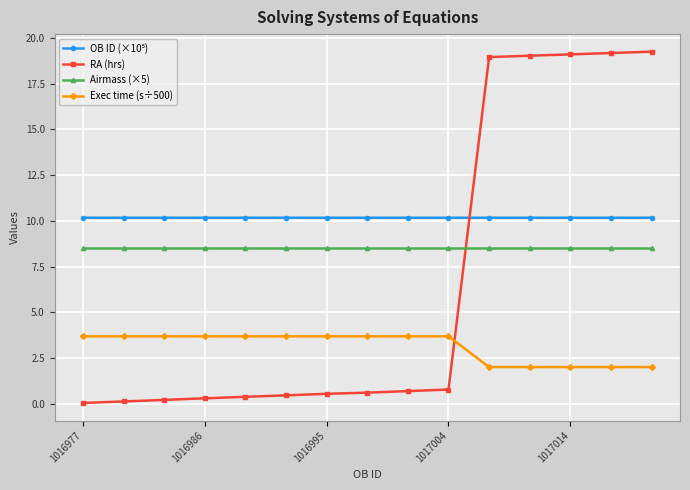

What is the average value of the RA (hrs) series?

6.6